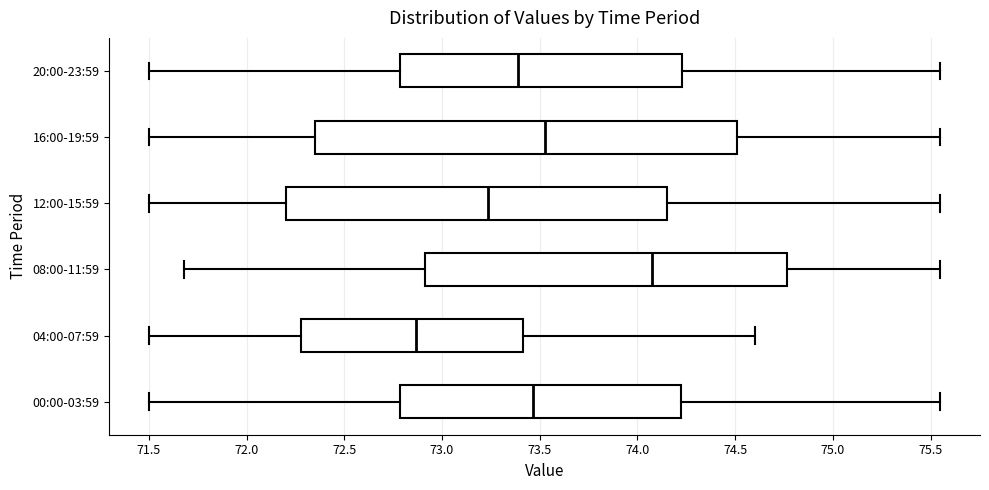

Where does the left whisker of the box for 20:00-23:59 end on the x-axis? The values are not printed on the chart, so give them approximately, as read against the axis.

71.50